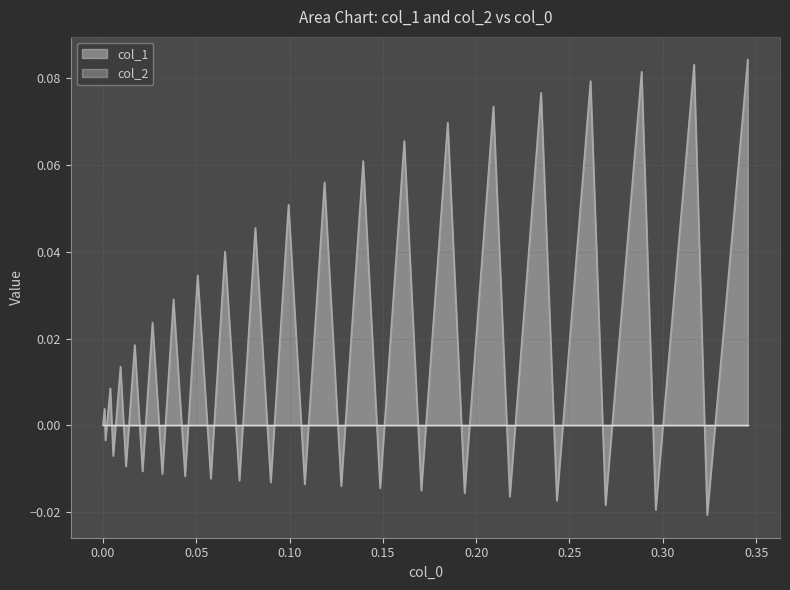

Which series has the largest total across all categories?

col_1